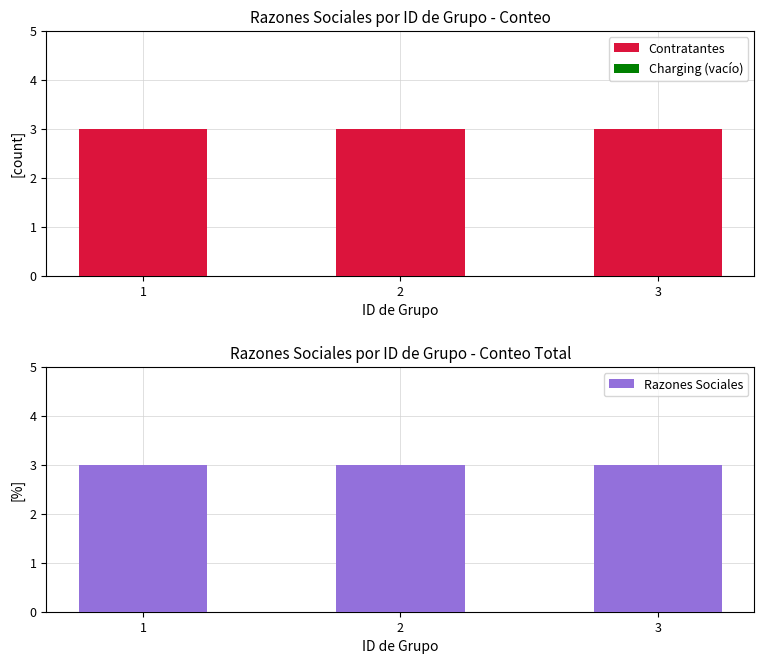

At how many categories does at least one series exceed 1?

3